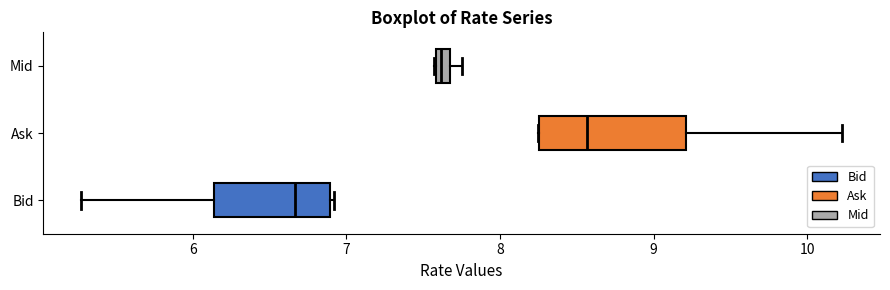

Where does the median line of the box for Bid sit on the x-axis? The values are not printed on the chart, so give them approximately, as read against the axis.

6.7